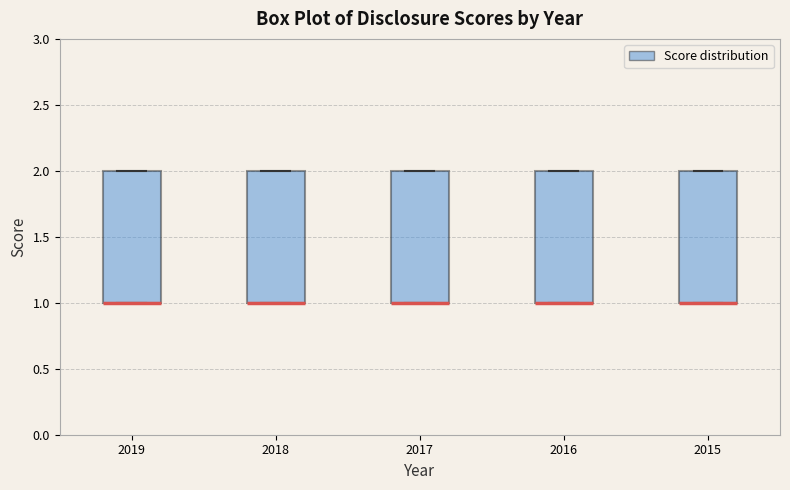

Reading left to right, read every box against the y-axis: the position of its median line, the range the box covers, and the ends of its whiskers. The values are not printed on the chart, so give them approximately, as read against the axis.

2019: median 1 (drawn on the box's lower edge), box 1 to 2, whiskers 1 to 2
2018: median 1 (drawn on the box's lower edge), box 1 to 2, whiskers 1 to 2
2017: median 1 (drawn on the box's lower edge), box 1 to 2, whiskers 1 to 2
2016: median 1 (drawn on the box's lower edge), box 1 to 2, whiskers 1 to 2
2015: median 1 (drawn on the box's lower edge), box 1 to 2, whiskers 1 to 2